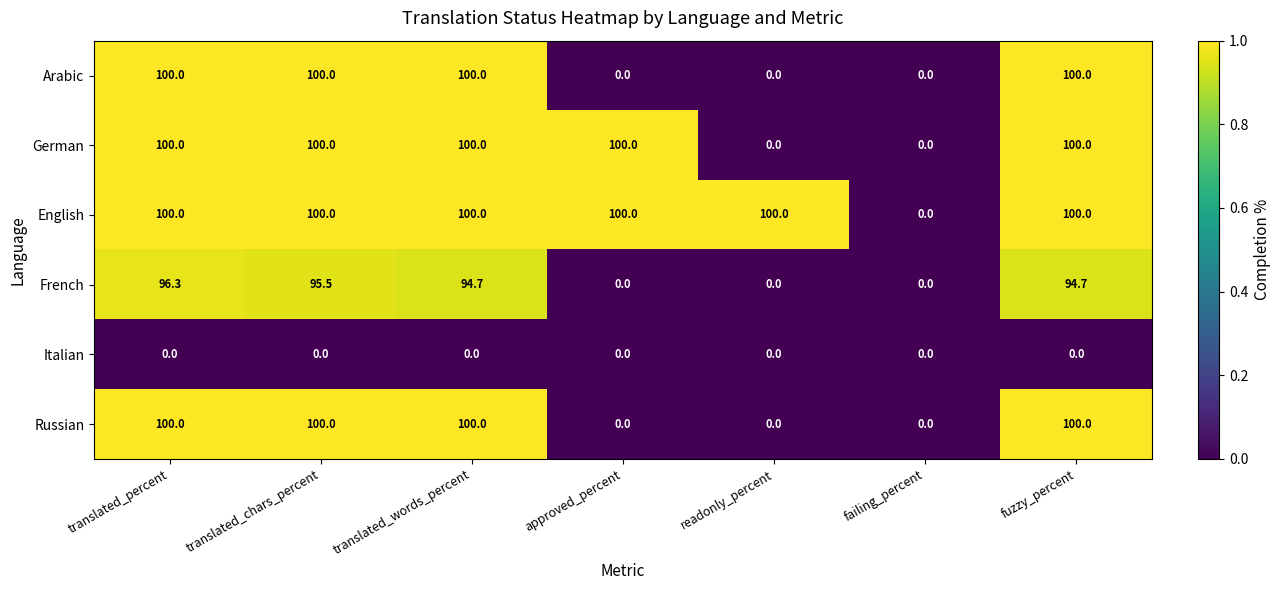

What is the spread (max minus min) of values at fuzzy_percent?

100.0